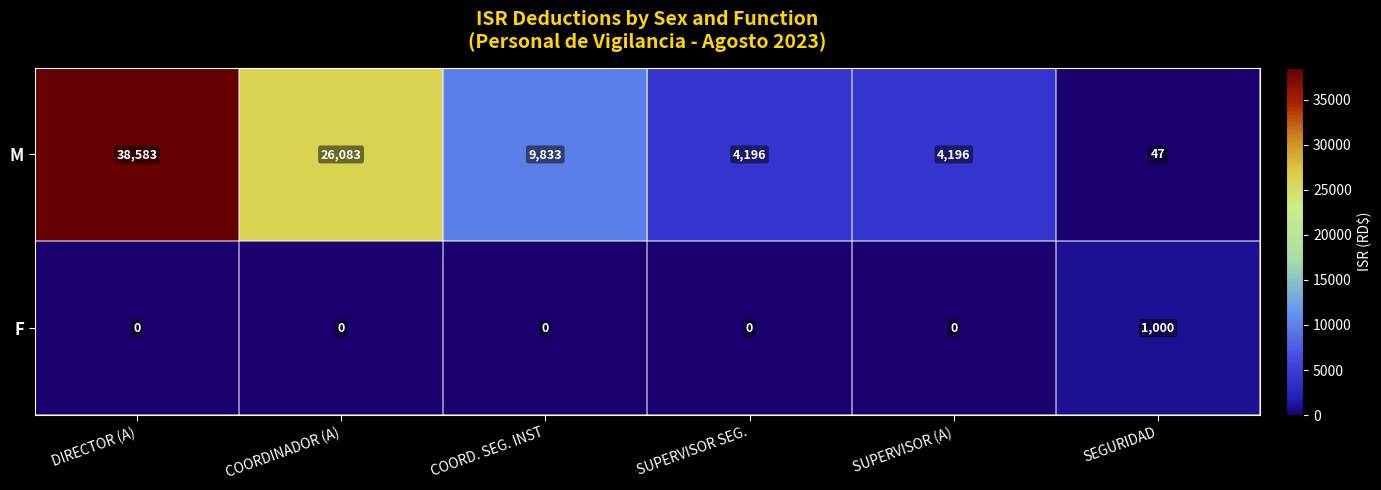

True or false: F has a value of 0 at COORD. SEG. INST.

True